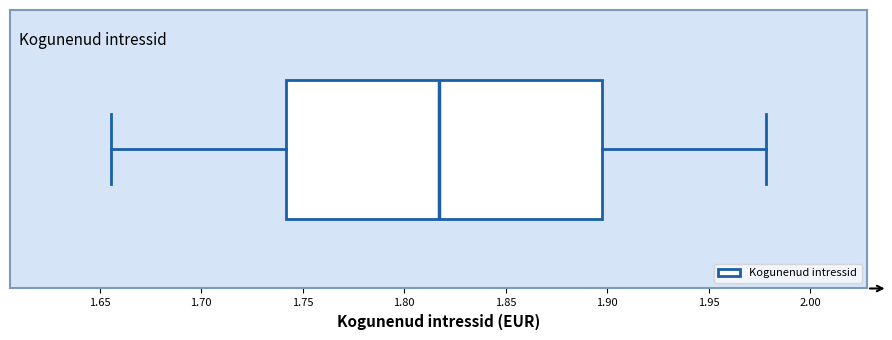

Where is the left edge of the box on the x-axis? The values are not printed on the chart, so give them approximately, as read against the axis.

1.740